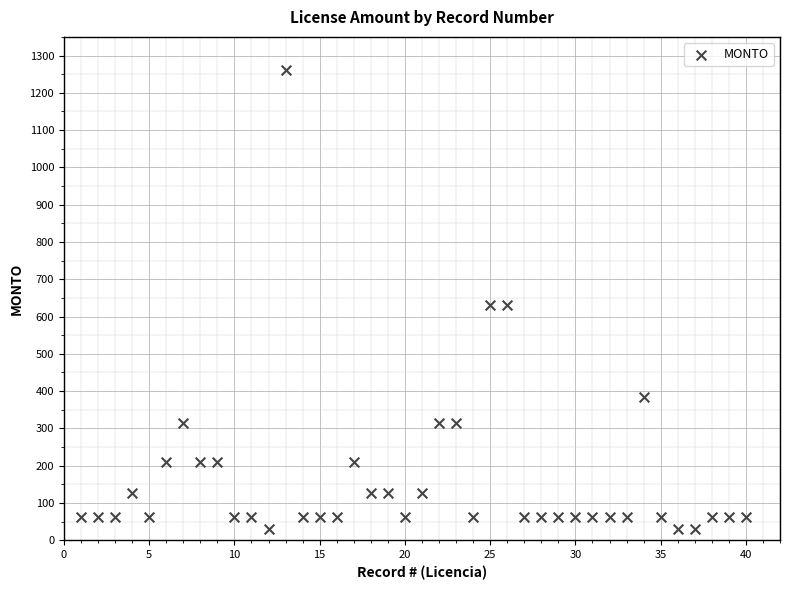

What is the range of Y values (max minus min)?

1228.5